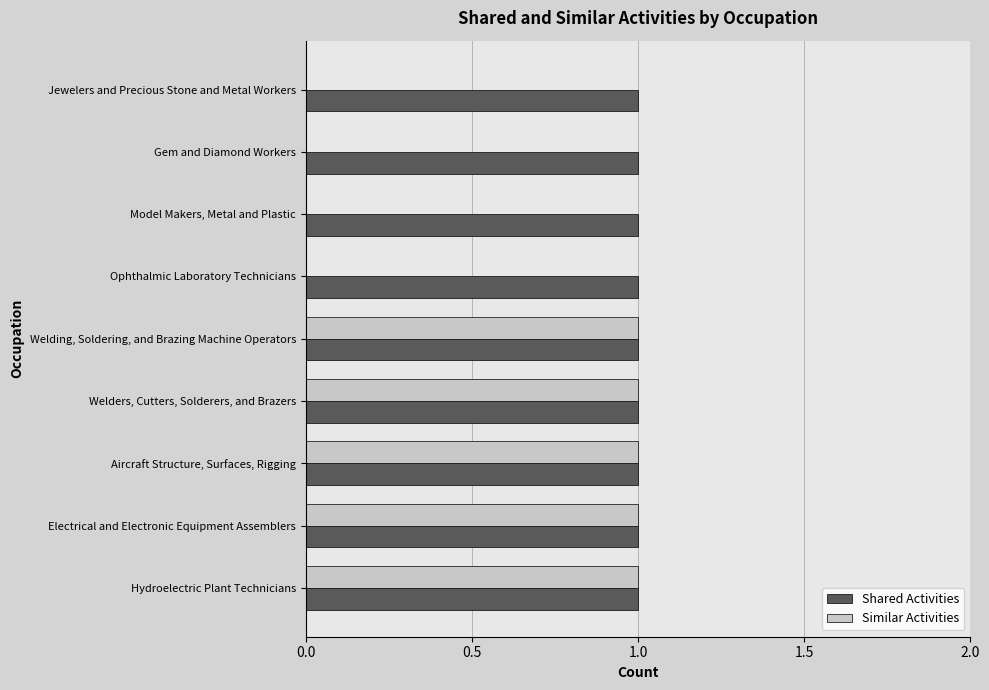

Is it true that Shared Activities equals 1 at Welding, Soldering, and Brazing Machine Operators?

True